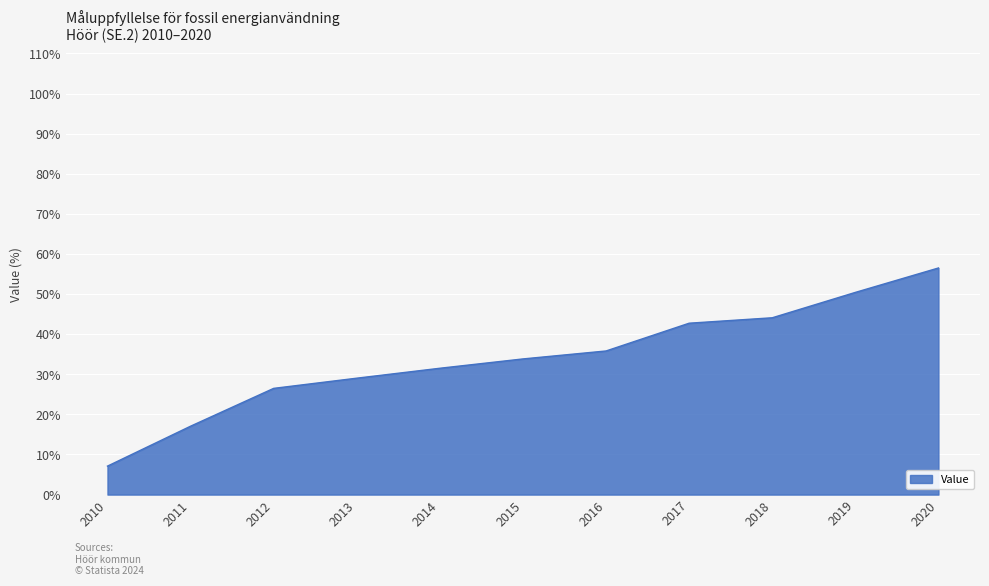

Is it true that the value at 2010 is 7.1?

True